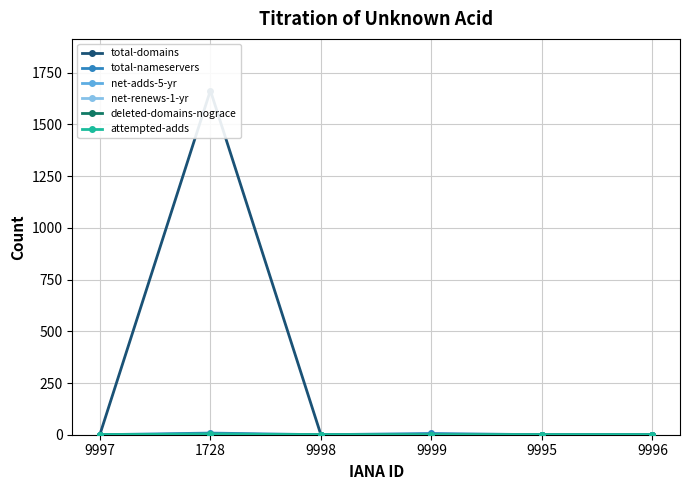

How many lines are shown in the chart?

6